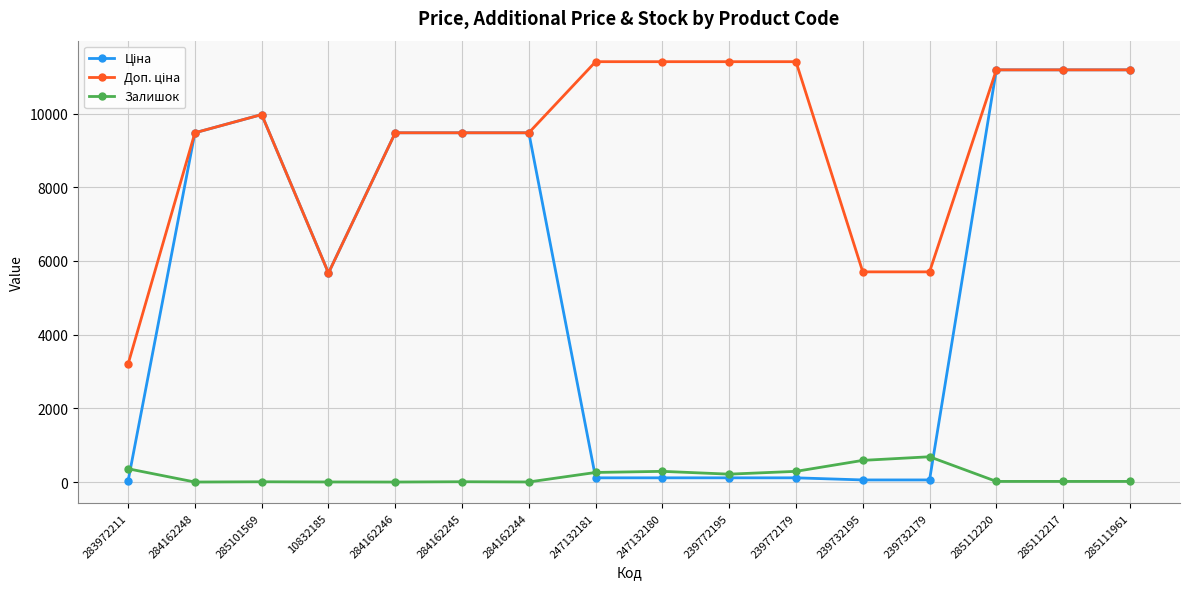

True or false: Залишок has more than 0 points higher than both neighbors.

True